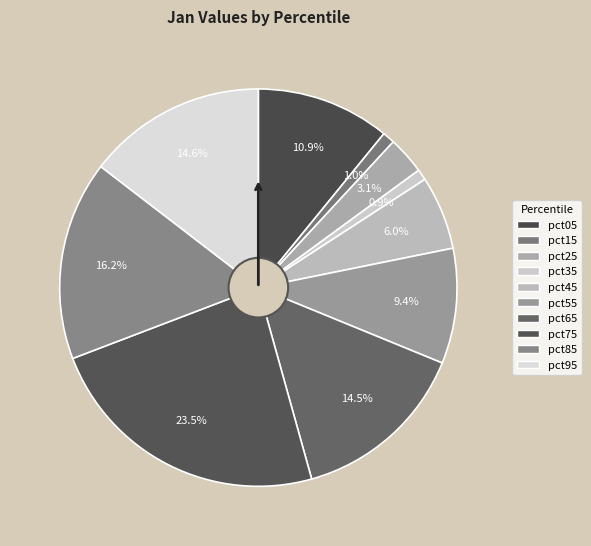

Is pct25 the majority of the pie?

No